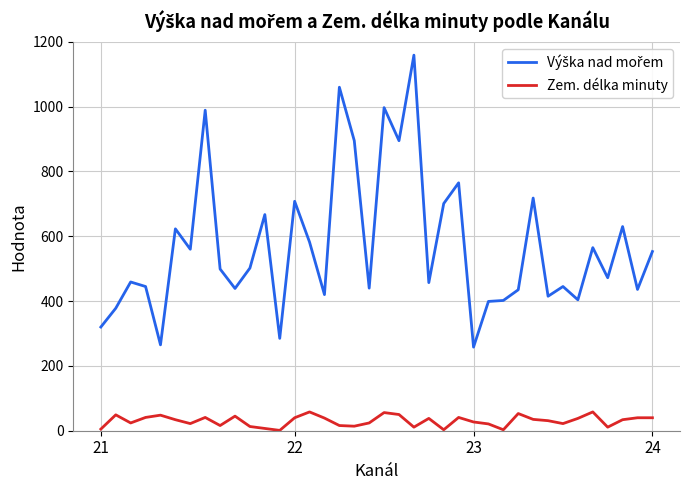

What is the highest value of the Zem. délka minuty series?

58